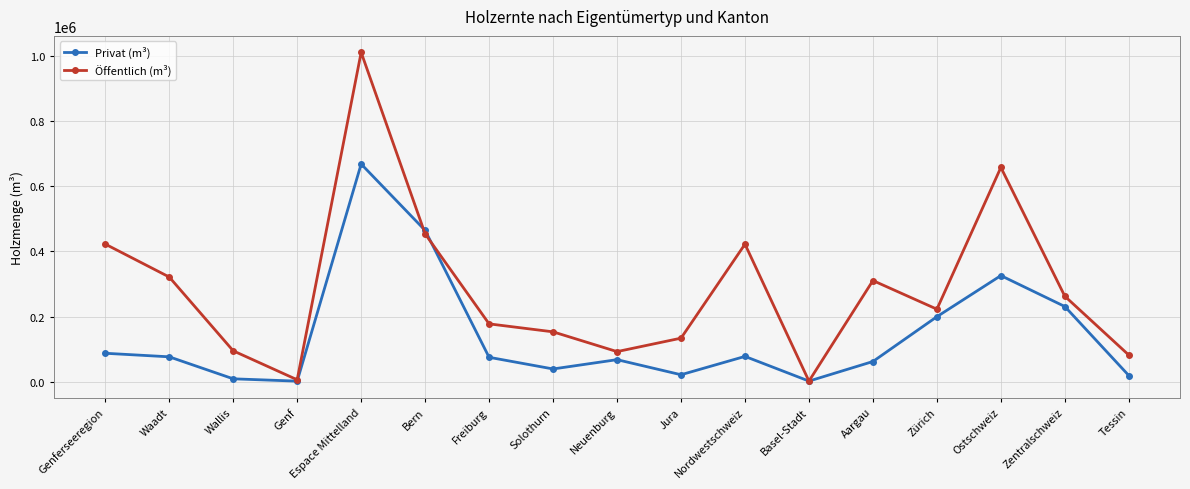

What is the average value of the Öffentlich (m³) series?

283803